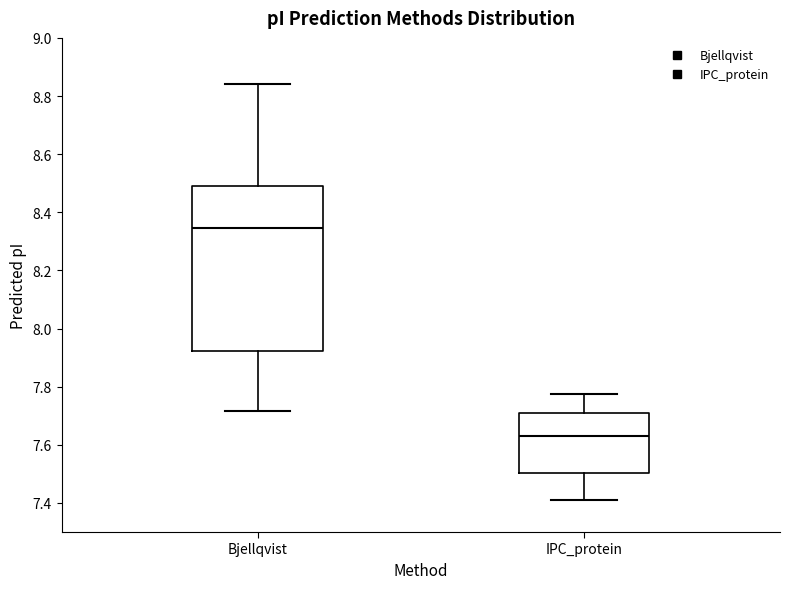

Comparing the boxes themselves (not the whiskers), which one is the tallest?

Bjellqvist